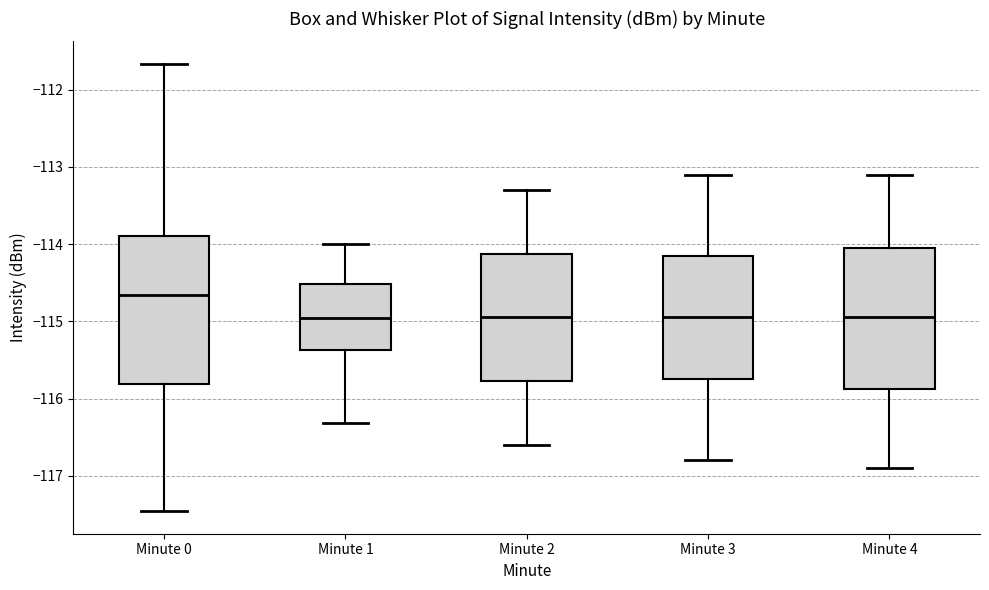

Reading left to right, transcribe this box plot: for each box, give where its median line is, the range the box spans, and where its two whiskers end, as read against the y-axis. The values are not printed on the chart, so give them approximately, as read against the axis.

Minute 0: median -114.7, box -115.8 to -113.9, whiskers -117.5 to -111.7
Minute 1: median -115.0, box -115.4 to -114.5, whiskers -116.3 to -114.0
Minute 2: median -114.9, box -115.8 to -114.1, whiskers -116.6 to -113.3
Minute 3: median -114.9, box -115.7 to -114.1, whiskers -116.8 to -113.1
Minute 4: median -114.9, box -115.9 to -114.0, whiskers -116.9 to -113.1